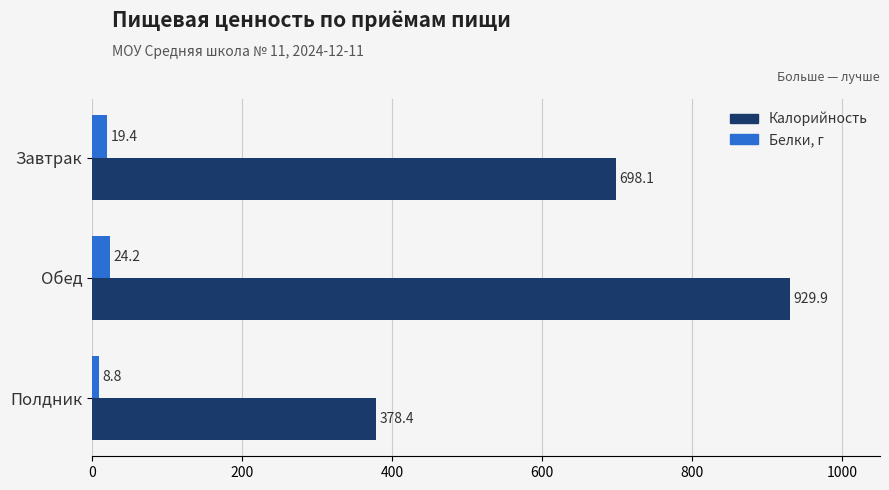

At which category is the sum across all series the highest?

Обед